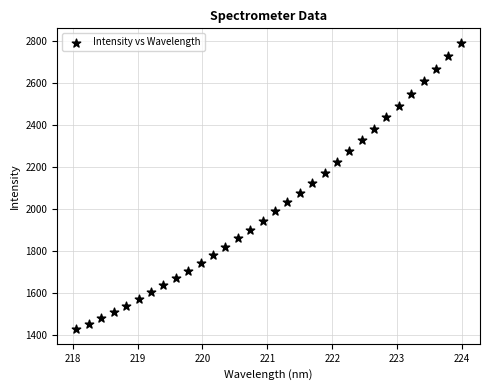

What is the range of X values (max minus min)?

5.9